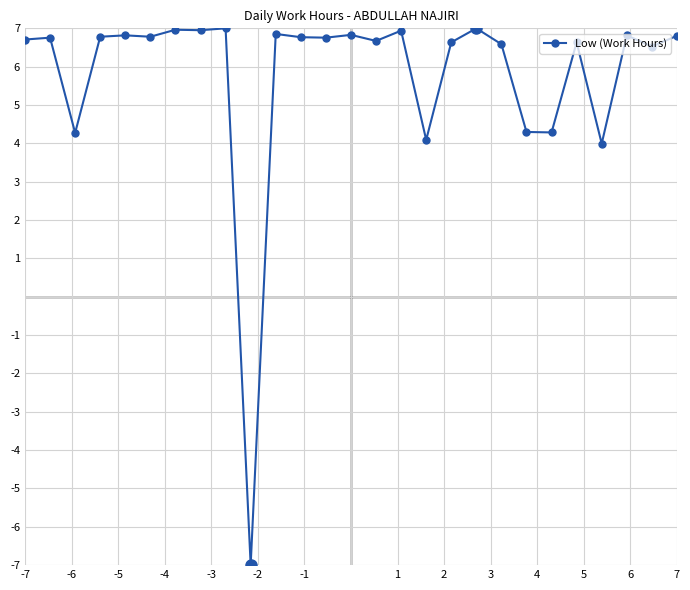

Does the chart have visible grid lines?

Yes